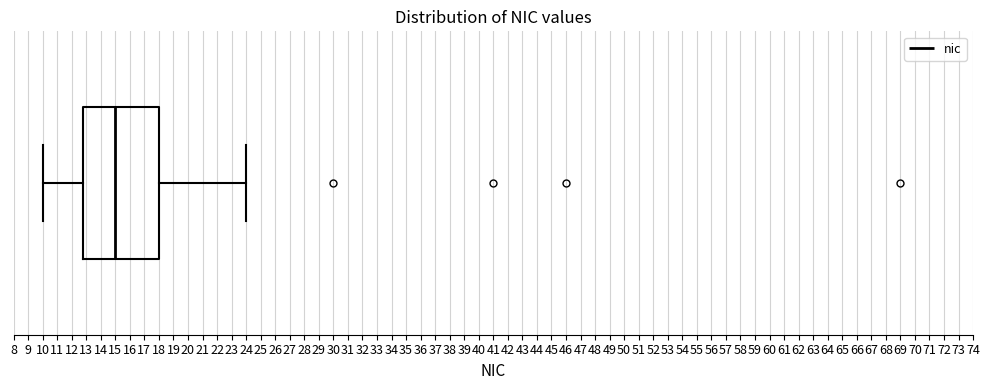

Read this box plot against the x-axis: the position of the median line, the range covered by the box, and the ends of both whiskers. The values are not printed on the chart, so give them approximately, as read against the axis.

median 15.0, box 12.8 to 18.0, whiskers 10.0 to 24.0